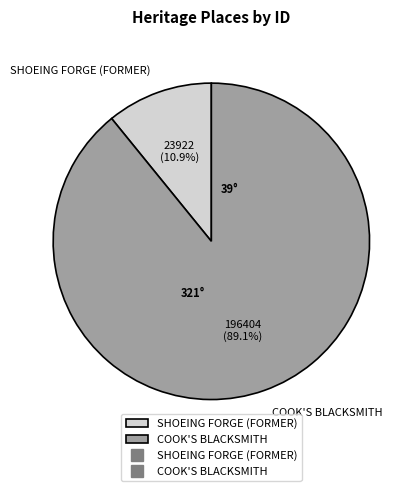

What percentage is the COOK'S BLACKSMITH slice, to the nearest percent?

89%